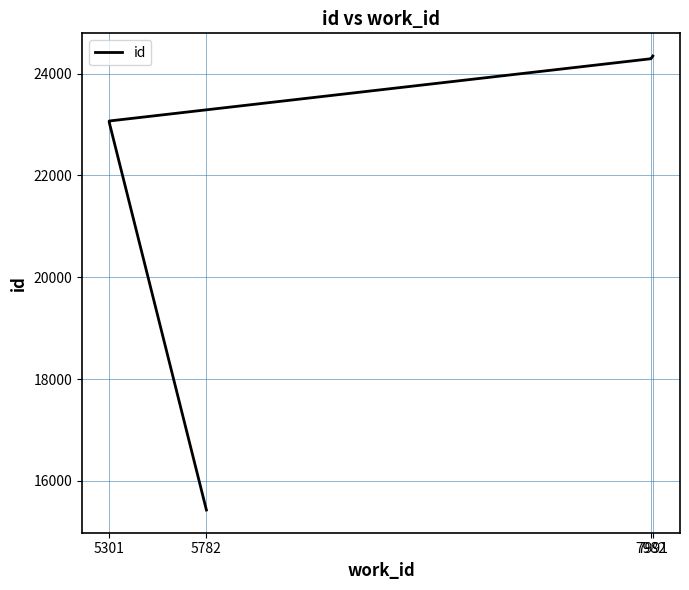

What is the sum of the values at 5301 and 5782?

38472